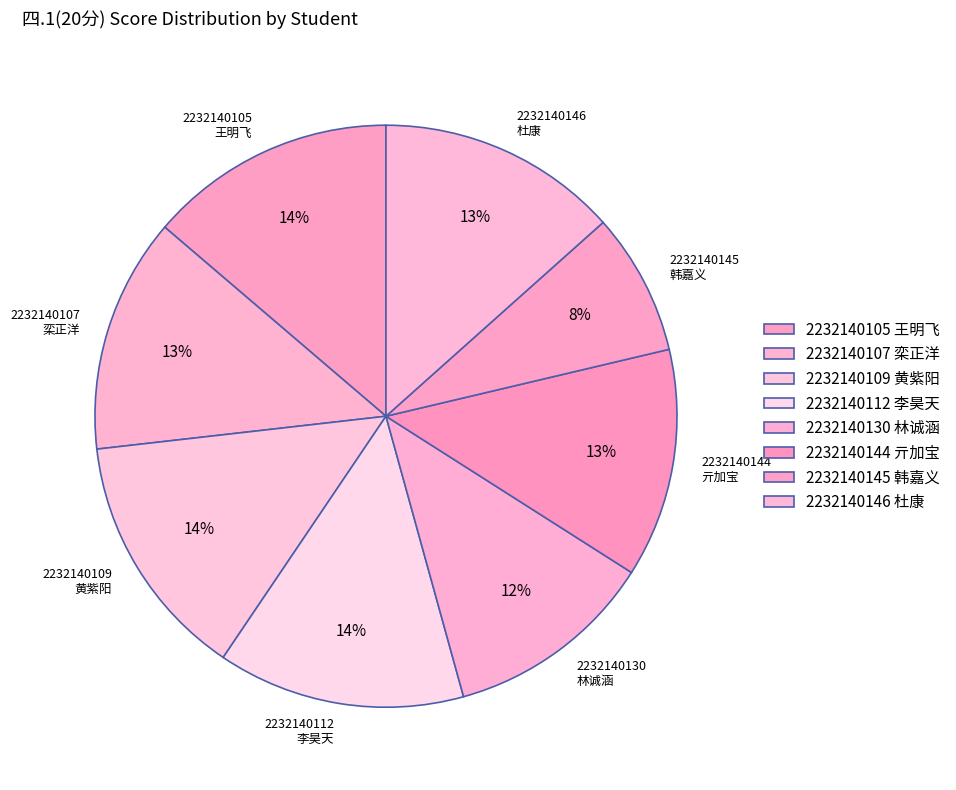

Is there any slice that represents more than half of the pie?

No